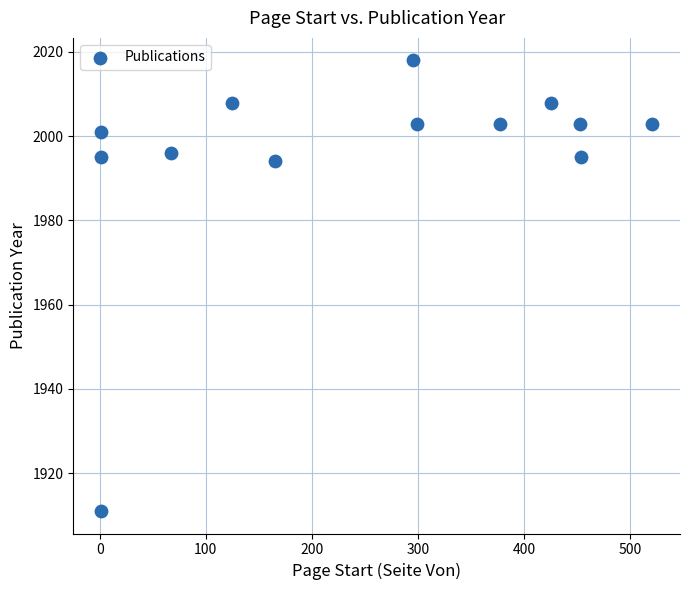

What is the range of Y values (max minus min)?

107